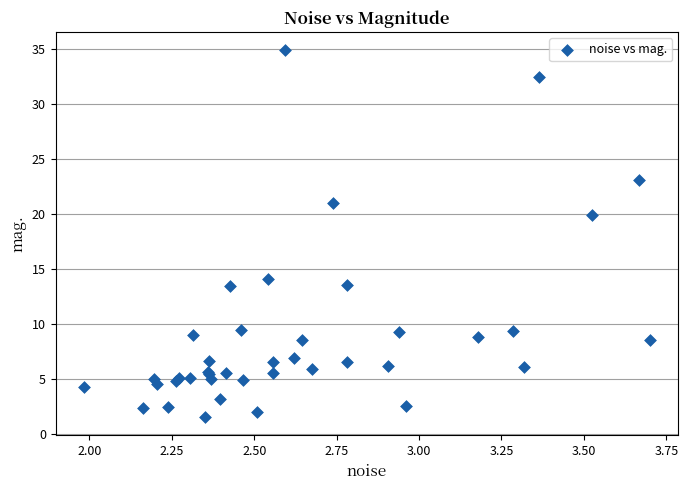

What Y value in the scatter plot is closest to 18?

20.0